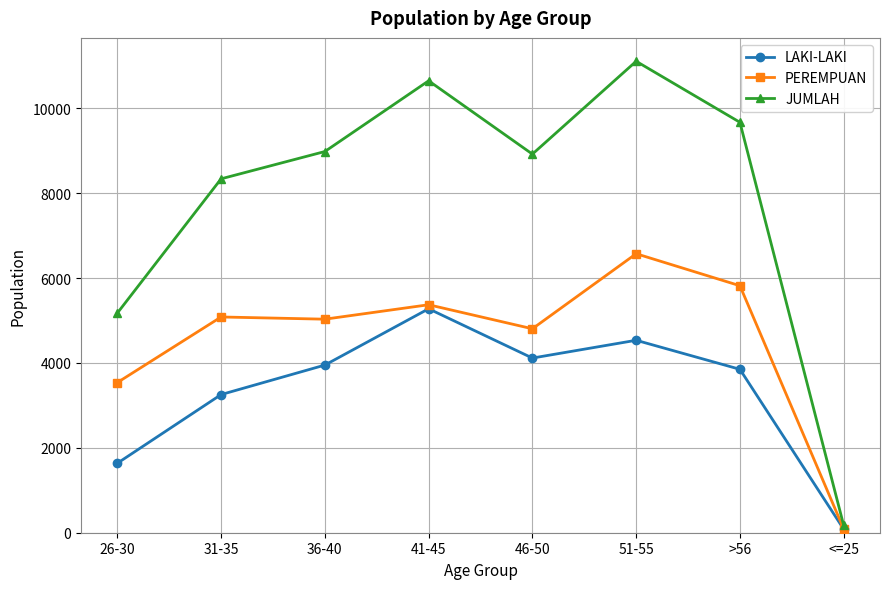

The JUMLAH series shows 13674 at 36-40. True or false?

False